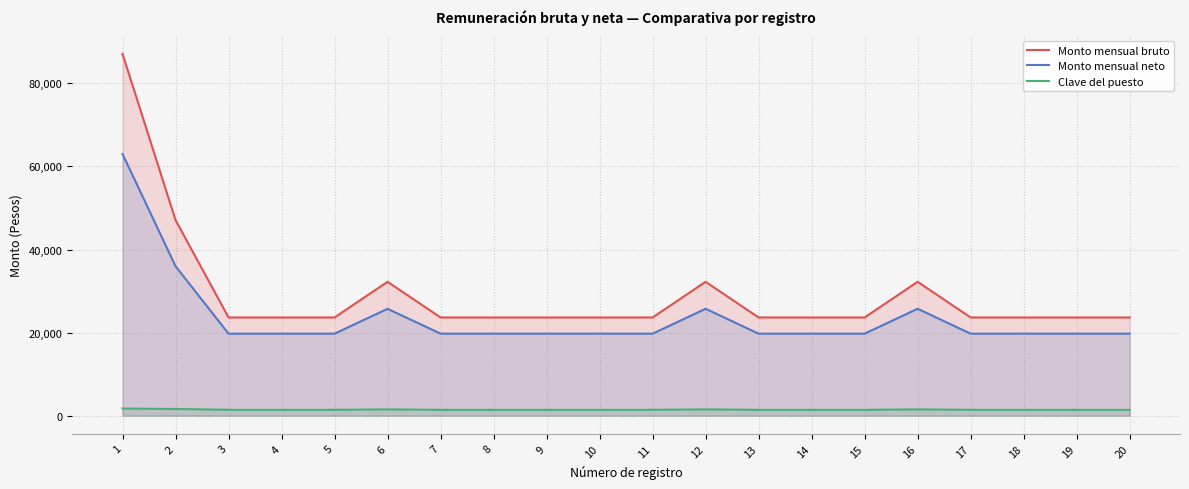

How many lines are shown in the chart?

3